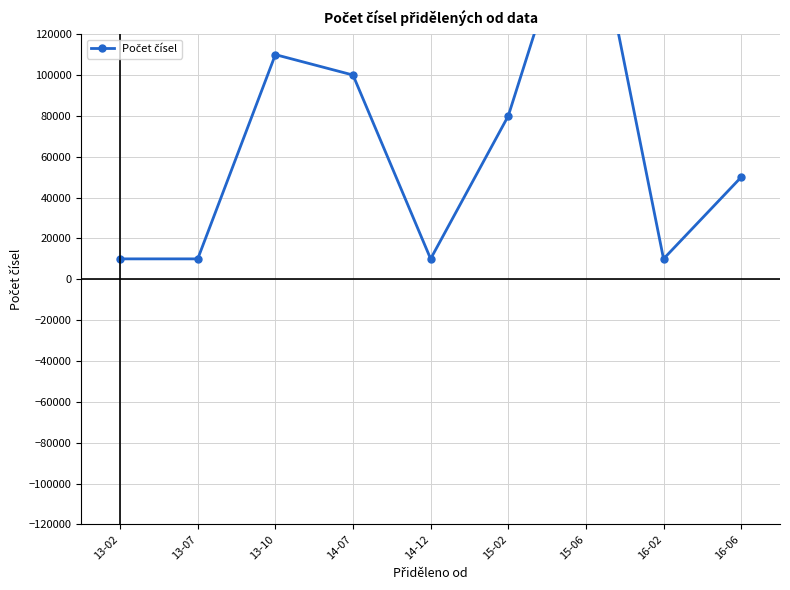

Is this an area chart (filled region under the line)?

No